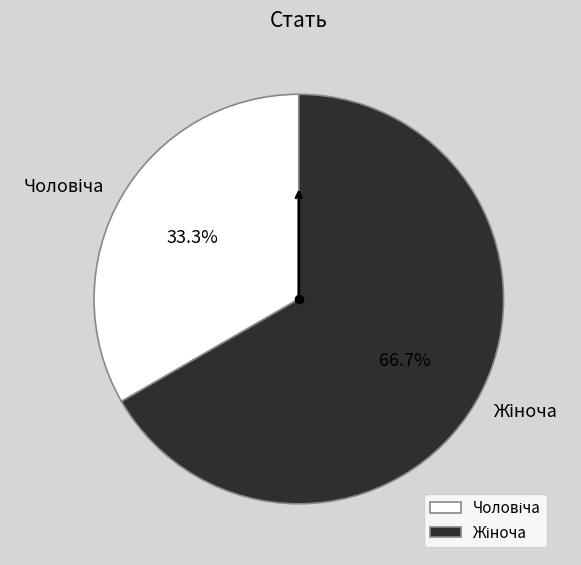

Does any single category account for the majority?

Yes